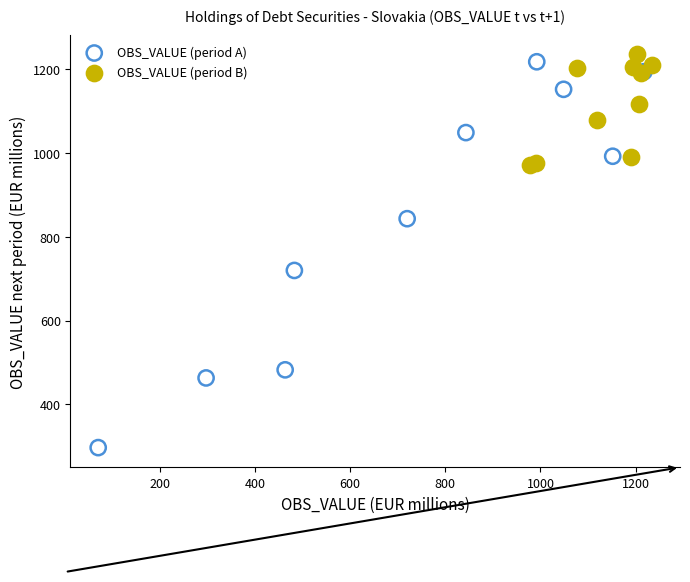

Which series contains the lowest Y value?

OBS_VALUE (period A)